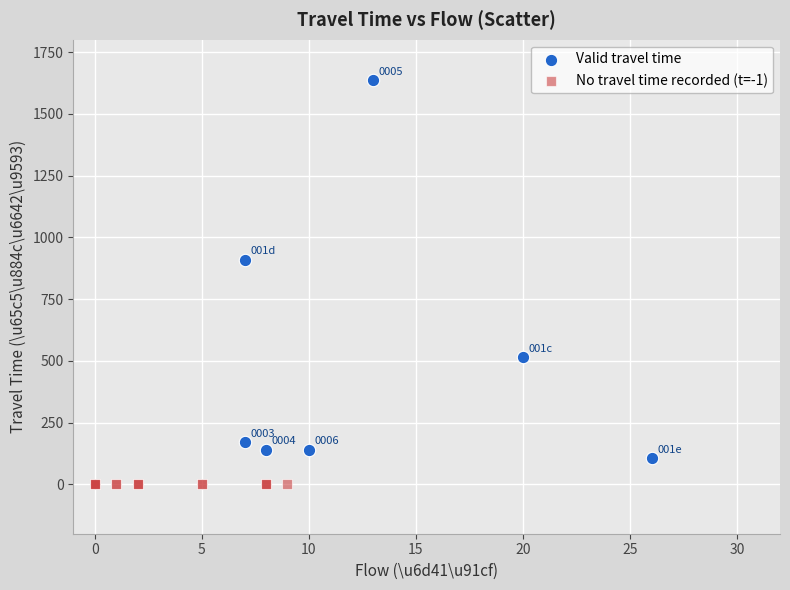

Which series reaches the maximum Y coordinate?

Valid travel time